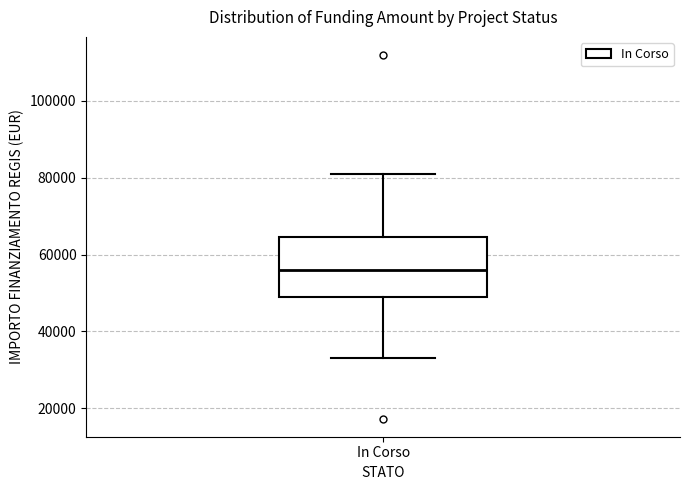

Transcribe this box plot: give where the median line is, the range the box spans, and where the two whiskers end, as read against the y-axis. The values are not printed on the chart, so give them approximately, as read against the axis.

median 56000, box 50000 to 64000, whiskers 32000 to 80000